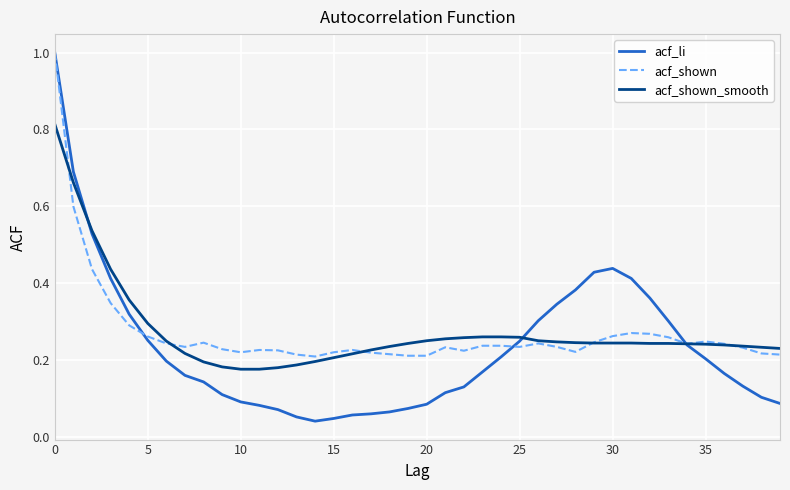

Which series has the widest spread of values?

acf_li